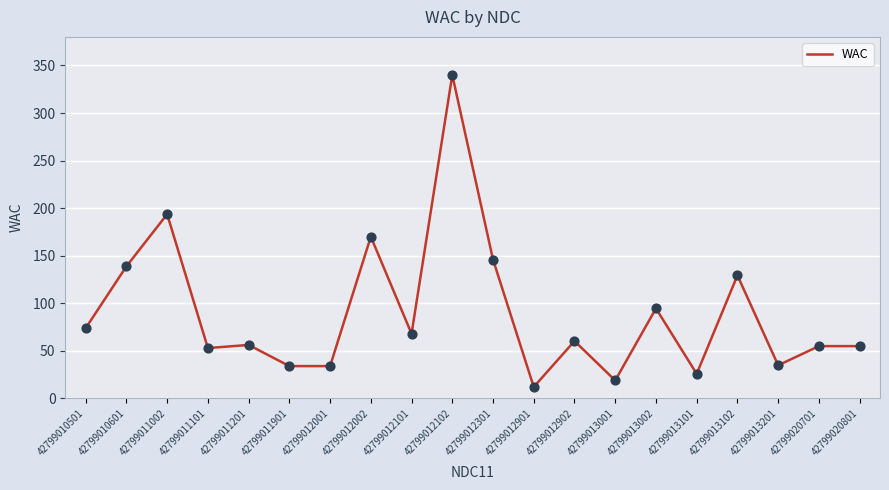

Between 42799013001 and 42799011101, which is larger?

42799011101